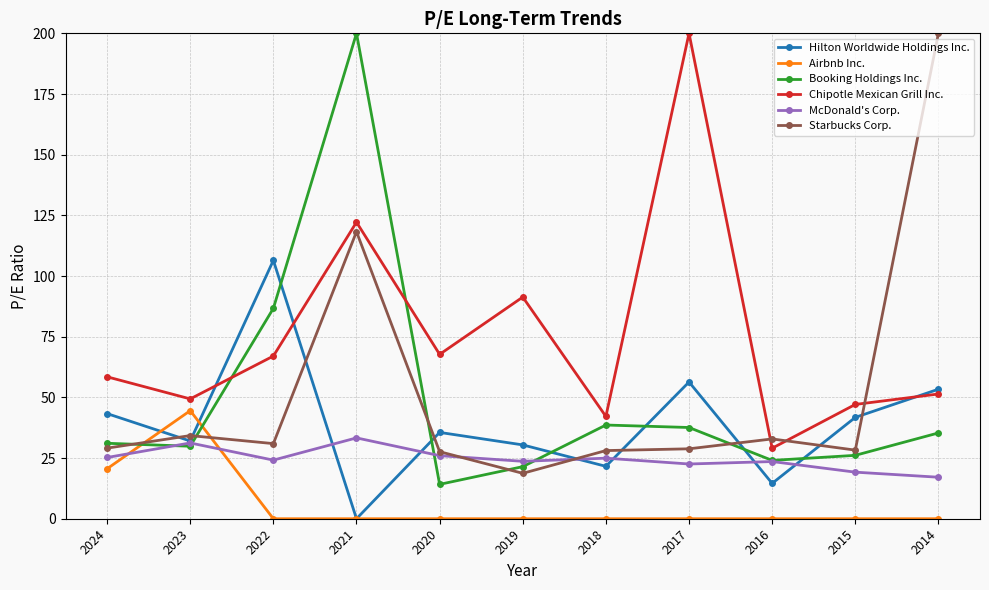

What is the average value of the Hilton Worldwide Holdings Inc. series?

39.6